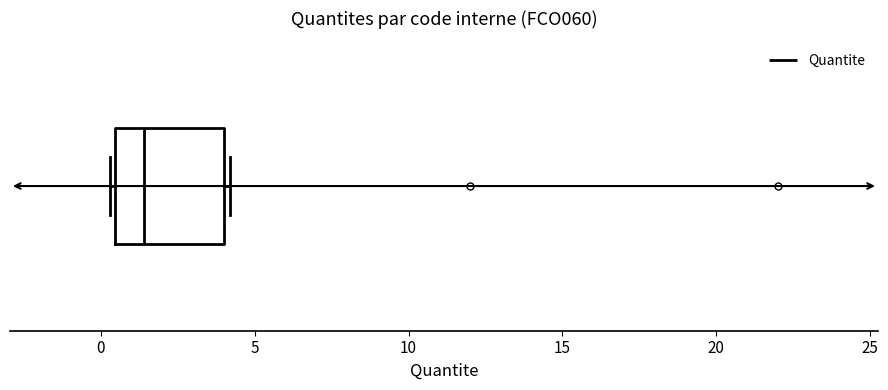

Transcribe this box plot: give where the median line is, the range the box spans, and where the two whiskers end, as read against the x-axis. The values are not printed on the chart, so give them approximately, as read against the axis.

median 1.5, box 0.5 to 4.0, whiskers 0.5 (just left of the box's left edge) to 4.0 (just right of the box's right edge)